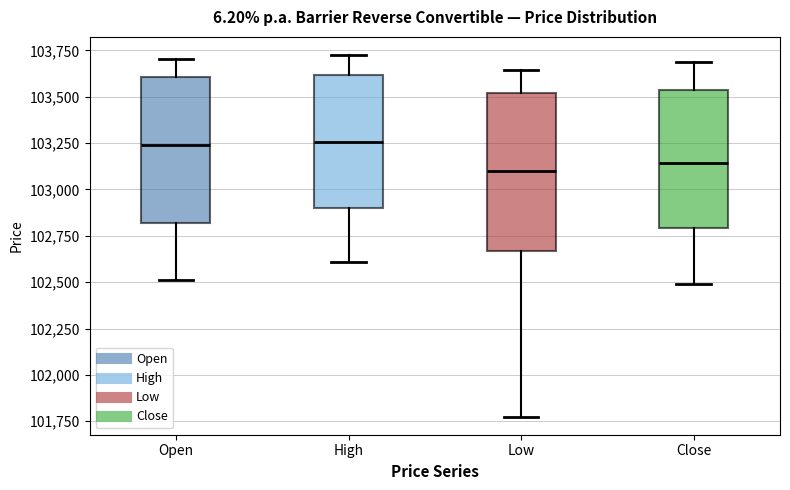

Reading left to right, read every box against the y-axis: the position of its median line, the range the box covers, and the ends of its whiskers. The values are not printed on the chart, so give them approximately, as read against the axis.

Open: median 103250, box 102800 to 103600, whiskers 102500 to 103700
High: median 103250, box 102900 to 103600, whiskers 102600 to 103750
Low: median 103100, box 102650 to 103500, whiskers 101800 to 103650
Close: median 103150, box 102800 to 103550, whiskers 102500 to 103700